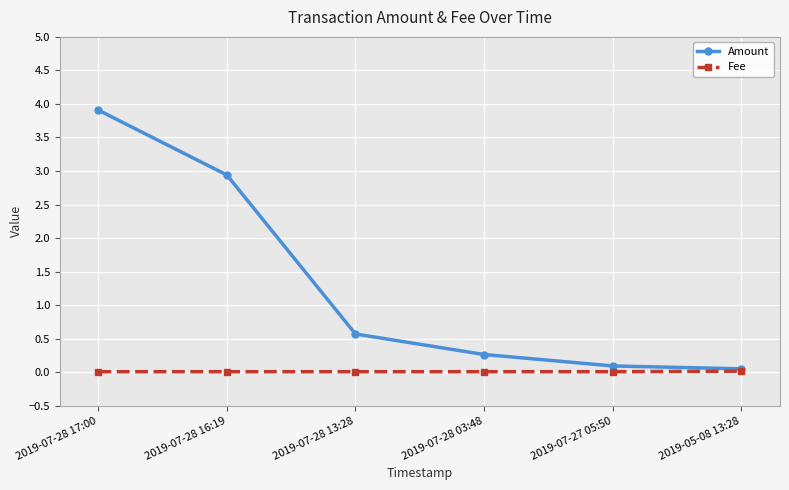

At 2019-07-28 17:00, list the series in order from largest to smallest.

Amount, Fee